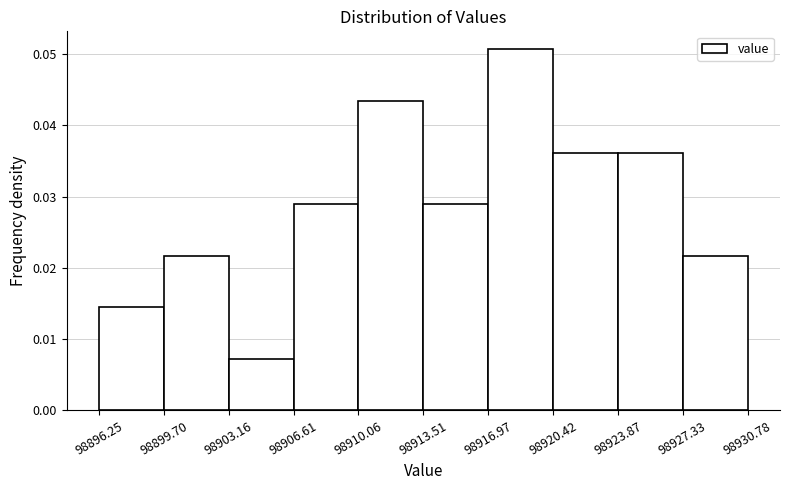

Reading left to right, list every bar in this chart as the range it spans on the x-axis followed by its height. The values are not printed on the chart, so give them approximately, as read against the axis.

98896.25 to 98899.70: 0.014
98899.70 to 98903.16: 0.022
98903.16 to 98906.61: 0.007
98906.61 to 98910.06: 0.029
98910.06 to 98913.51: 0.043
98913.51 to 98916.97: 0.029
98916.97 to 98920.42: 0.051
98920.42 to 98923.87: 0.036
98923.87 to 98927.33: 0.036
98927.33 to 98930.78: 0.022